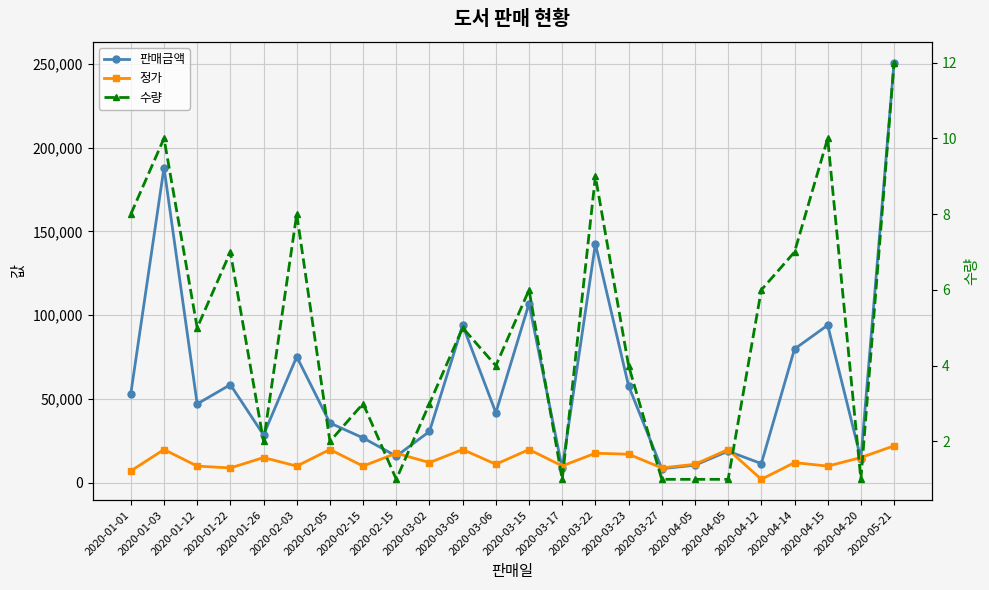

At which category does 수량 reach its first local valley?

2020-01-12